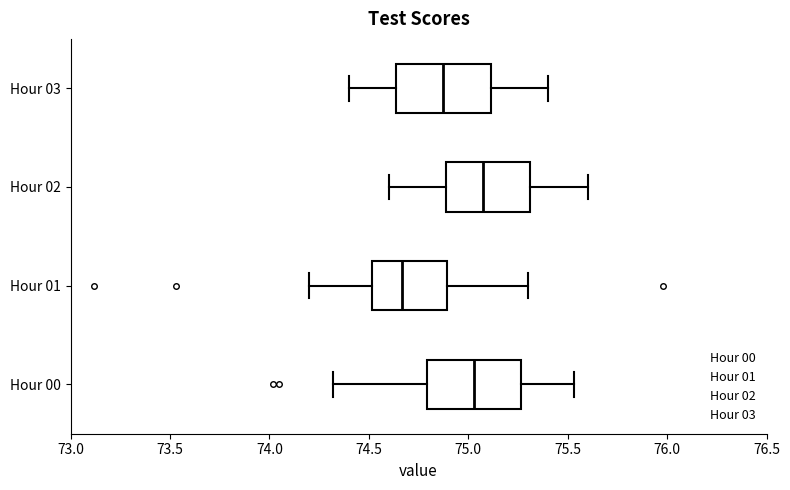

Where is the right edge of the box for Hour 02 on the x-axis? The values are not printed on the chart, so give them approximately, as read against the axis.

75.30